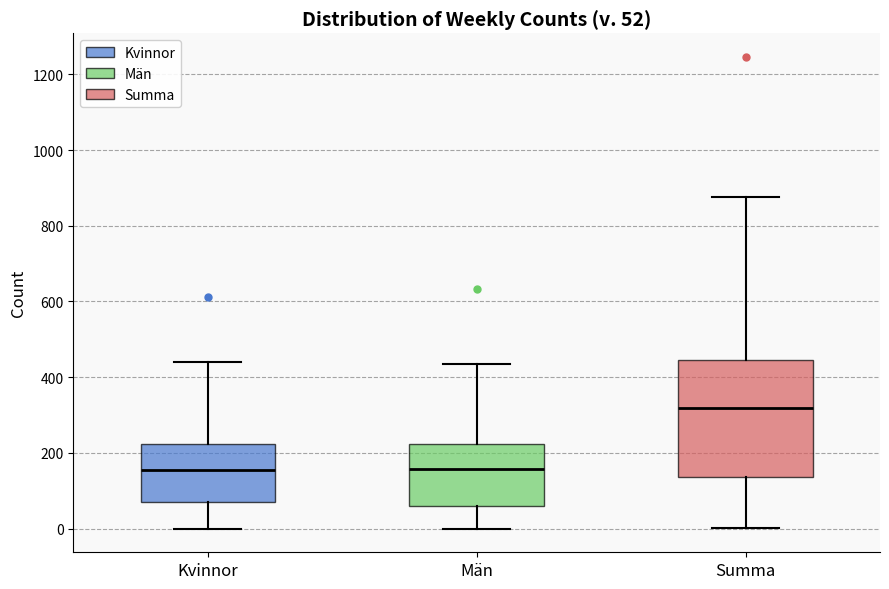

Comparing the boxes themselves (not the whiskers), which one is the tallest?

Summa